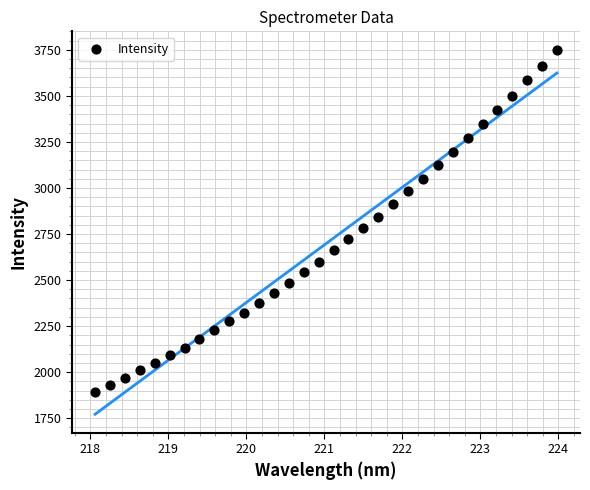

What is the range of Y values (max minus min)?

1856.7